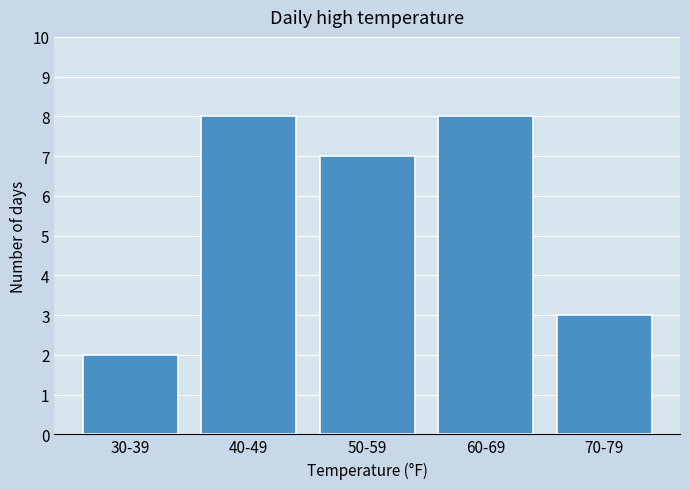

Reading left to right, list all the values displayed in this chart.

2	8	7	8	3